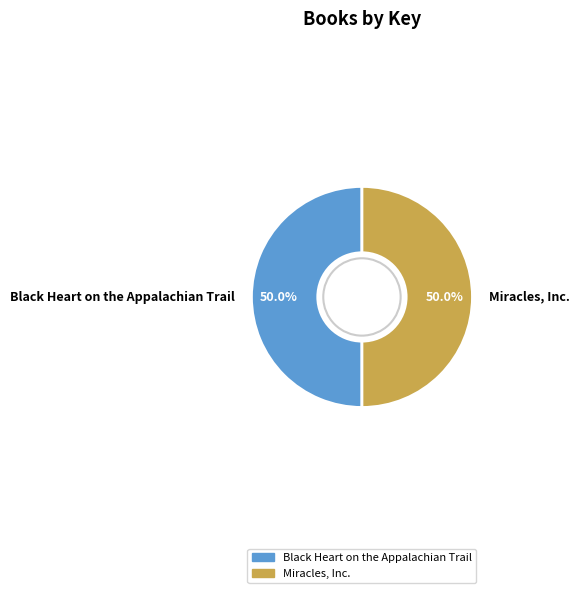

Combined, what portion of the pie is Black Heart on the Appalachian Trail and Miracles, Inc.?

100.0%